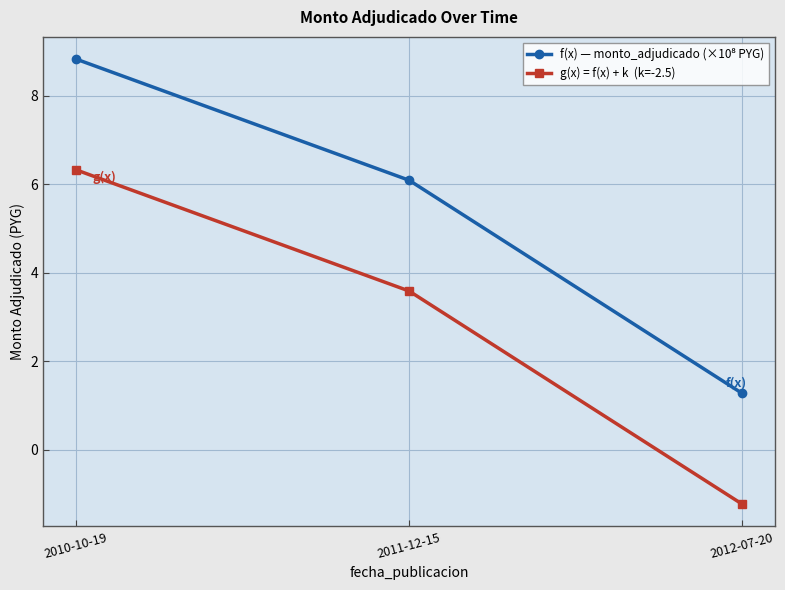

Count the number of data series in this chart.

2